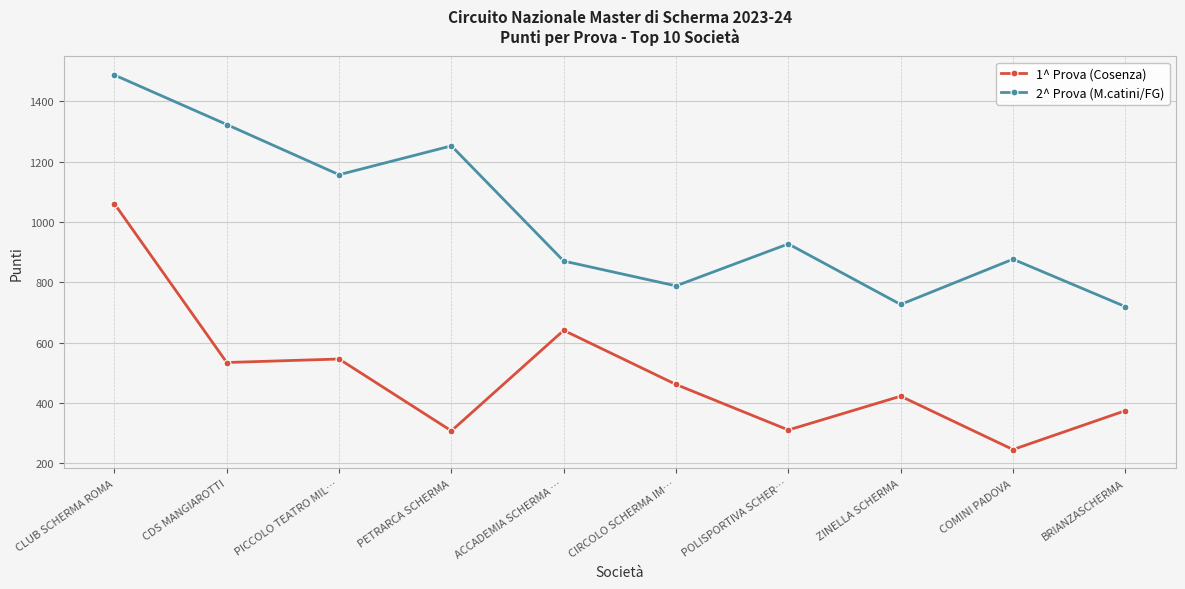

How many values in the 2^ Prova (M.catini/FG) series exceed 926?

5